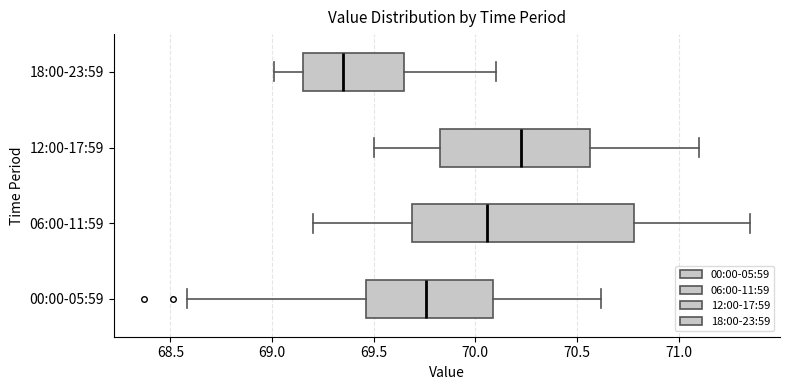

Comparing the boxes themselves (not the whiskers), which one is the widest?

06:00-11:59